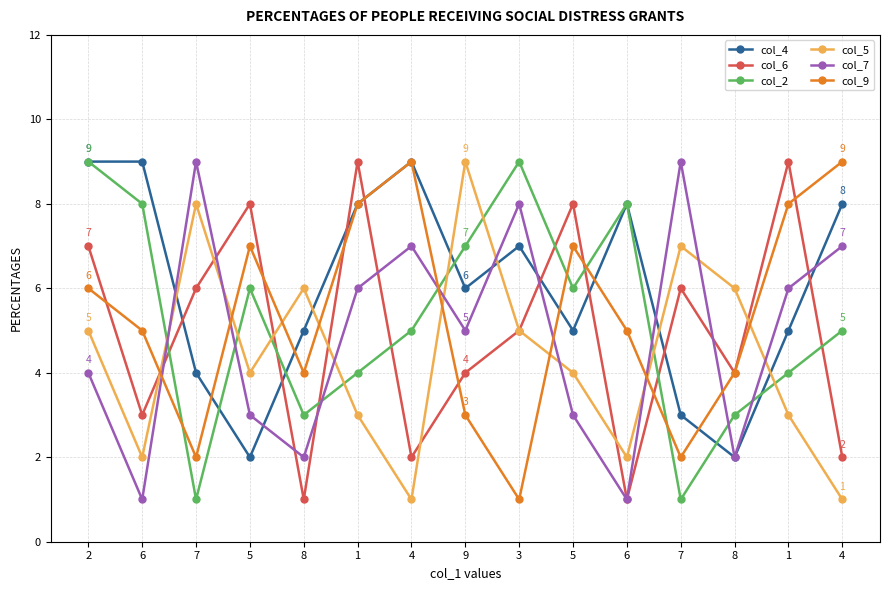

Reading right to left, transcribe all the data shown in this chart.

col_4: 8	5	2	3	8	5	7	6	9	8	5	2	4	9	9
col_6: 2	9	4	6	1	8	5	4	2	9	1	8	6	3	7
col_2: 5	4	3	1	8	6	9	7	5	4	3	6	1	8	9
col_5: 1	3	6	7	2	4	5	9	1	3	6	4	8	2	5
col_7: 7	6	2	9	1	3	8	5	7	6	2	3	9	1	4
col_9: 9	8	4	2	5	7	1	3	9	8	4	7	2	5	6